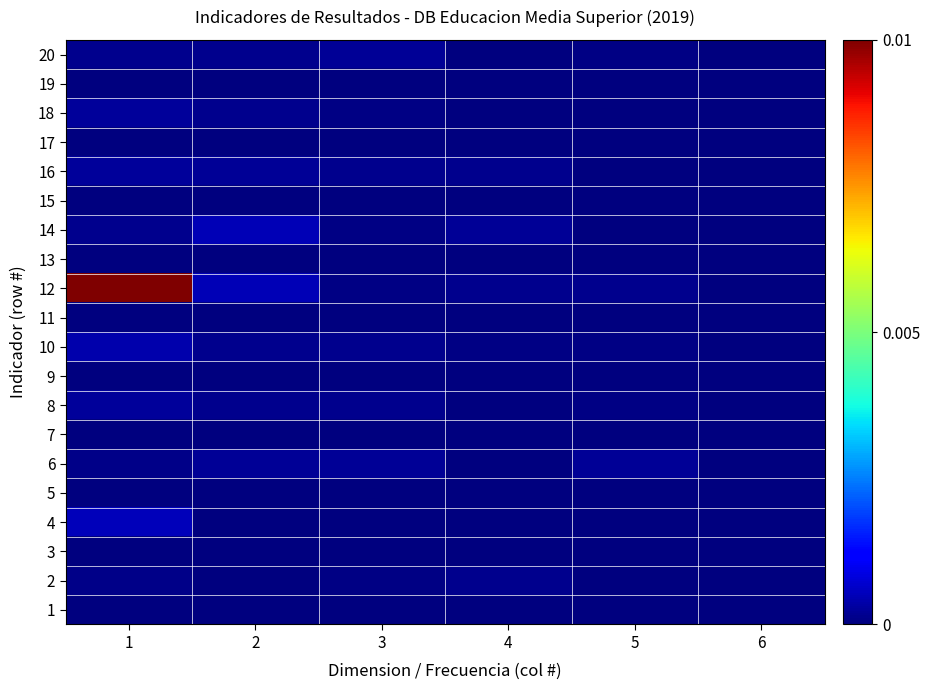

List the series in order of their peak value, highest first.

12, 4, 14, 10, 8, 16, 18, 6, 20, 2, 17, 3, 9, 5, 7, 11, 19, 1, 13, 15